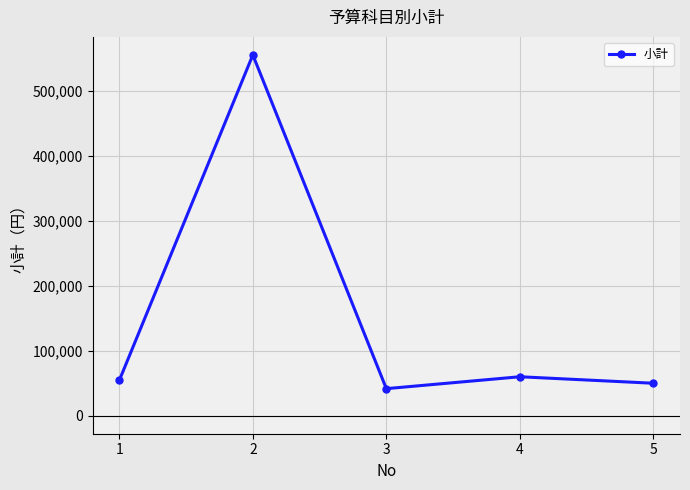

What is the ratio of the value at 5 to the value at 4?

0.8